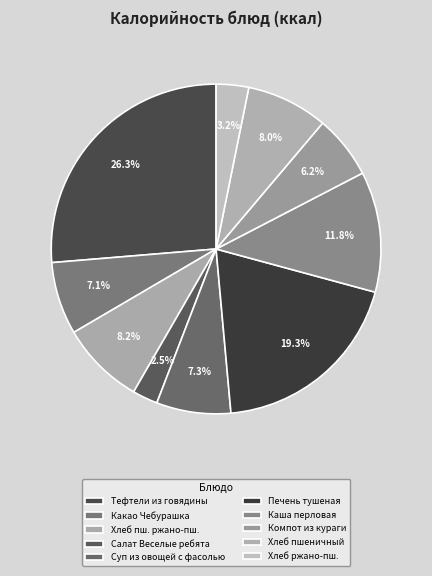

What is the largest slice in the pie chart?

Тефтели из говядины